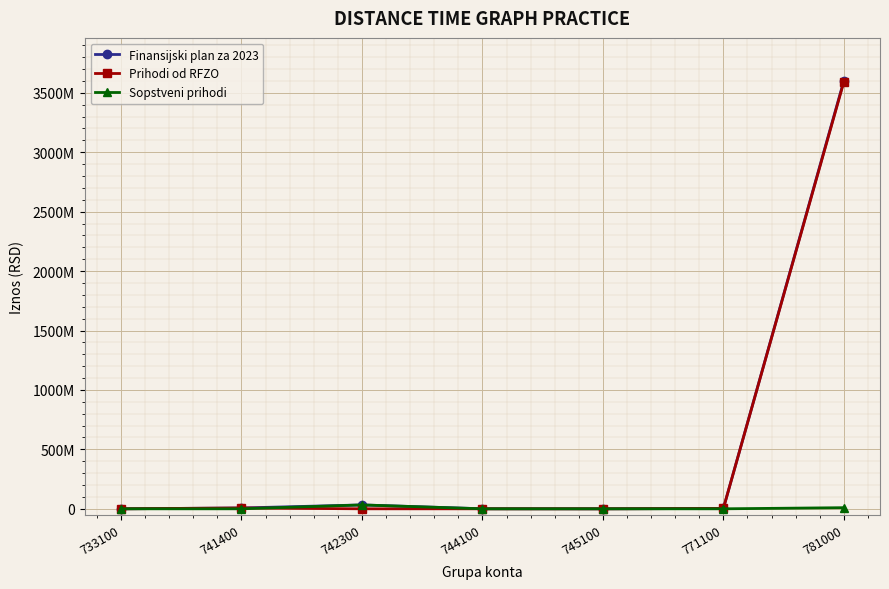

What is the spread (max minus min) of values at 771100?

3000000